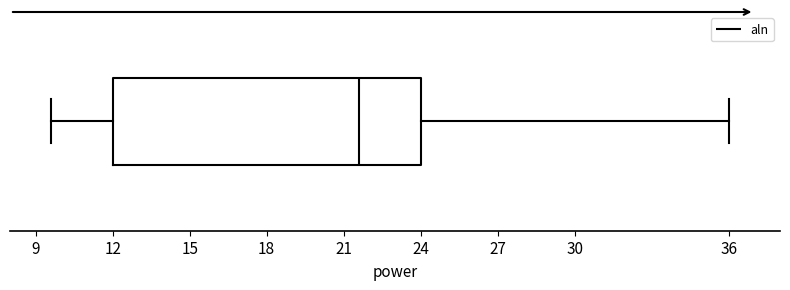

Where is the left edge of the box on the x-axis? The values are not printed on the chart, so give them approximately, as read against the axis.

12.0